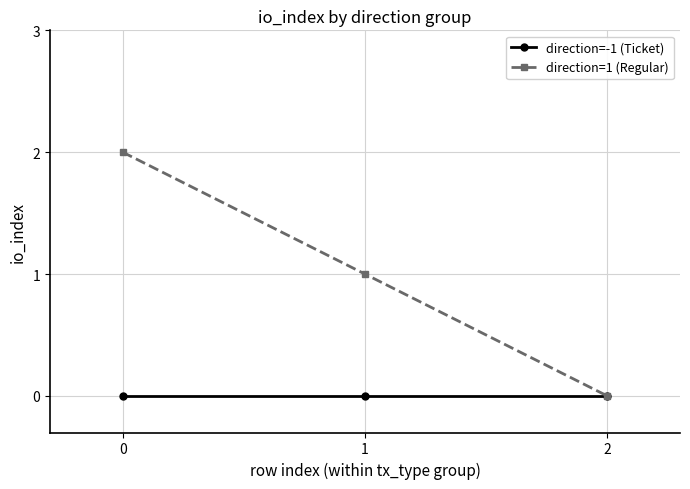

Which series has the largest total across all categories?

direction=1 (Regular)